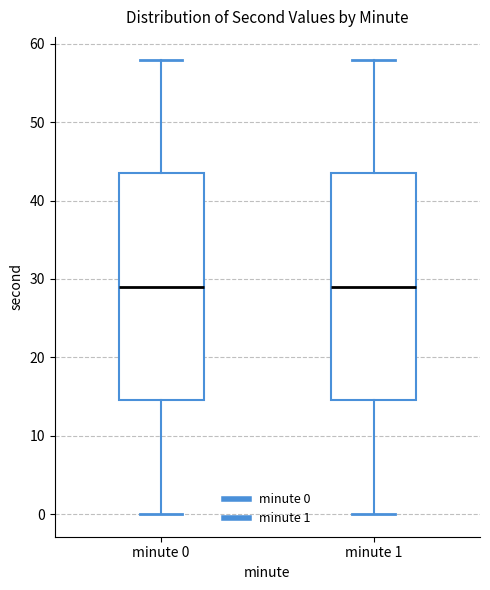

Reading left to right, transcribe this box plot: for each box, give where its median line is, the range the box spans, and where its two whiskers end, as read against the y-axis. The values are not printed on the chart, so give them approximately, as read against the axis.

minute 0: median 29, box 15 to 44, whiskers 0 to 58
minute 1: median 29, box 15 to 44, whiskers 0 to 58